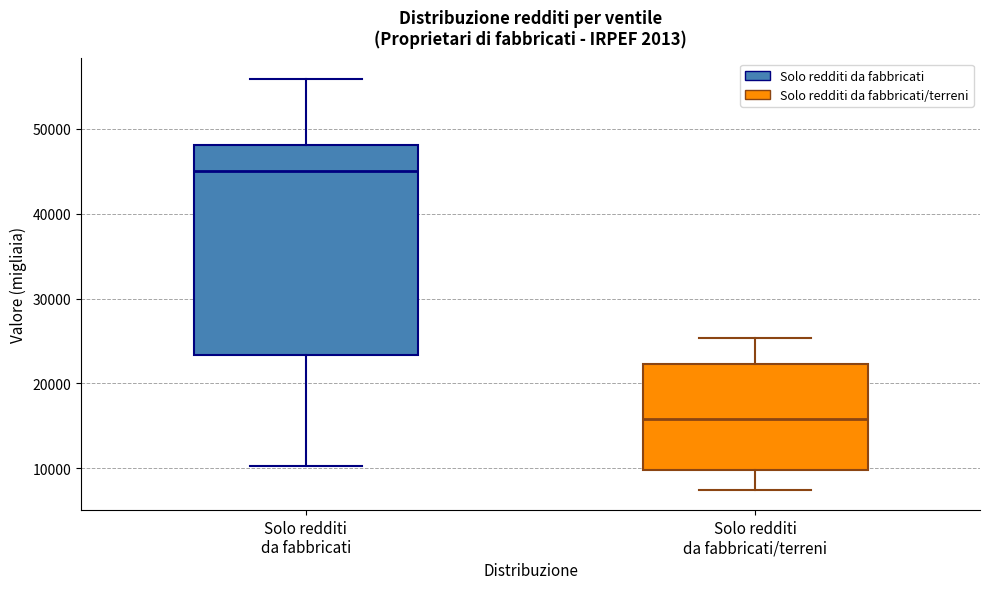

Reading left to right, transcribe this box plot: for each box, give where its median line is, the range the box spans, and where its two whiskers end, as read against the y-axis. The values are not printed on the chart, so give them approximately, as read against the axis.

Solo redditi da fabbricati: median 45000, box 23000 to 48000, whiskers 10000 to 56000
Solo redditi da fabbricati/terreni: median 16000, box 10000 to 22000, whiskers 7000 to 25000